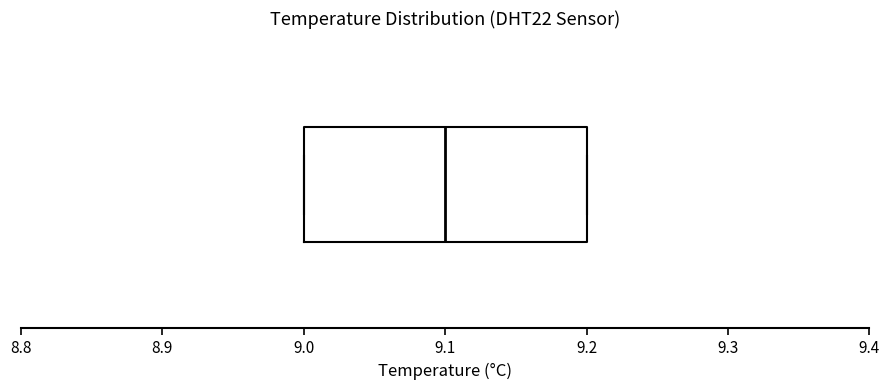

Transcribe this box plot: give where the median line is, the range the box spans, and where the two whiskers end, as read against the x-axis. The values are not printed on the chart, so give them approximately, as read against the axis.

median 9.1, box 9.0 to 9.2, whiskers 9.0 to 9.2